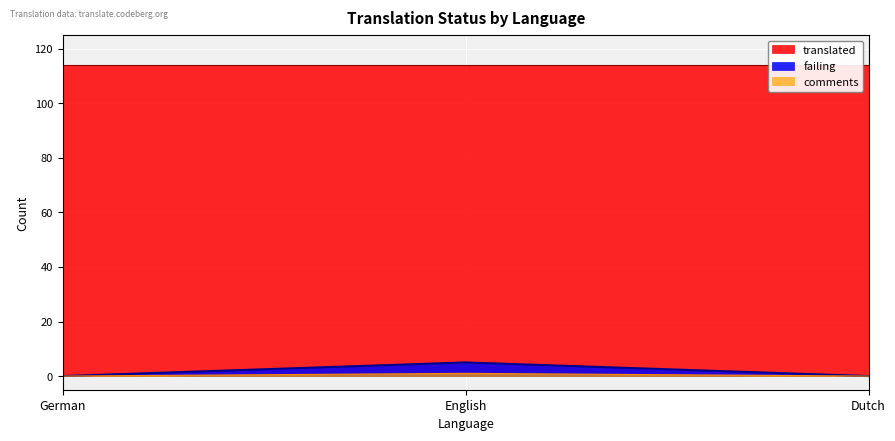

Between German and Dutch, which series saw the biggest shift?

translated